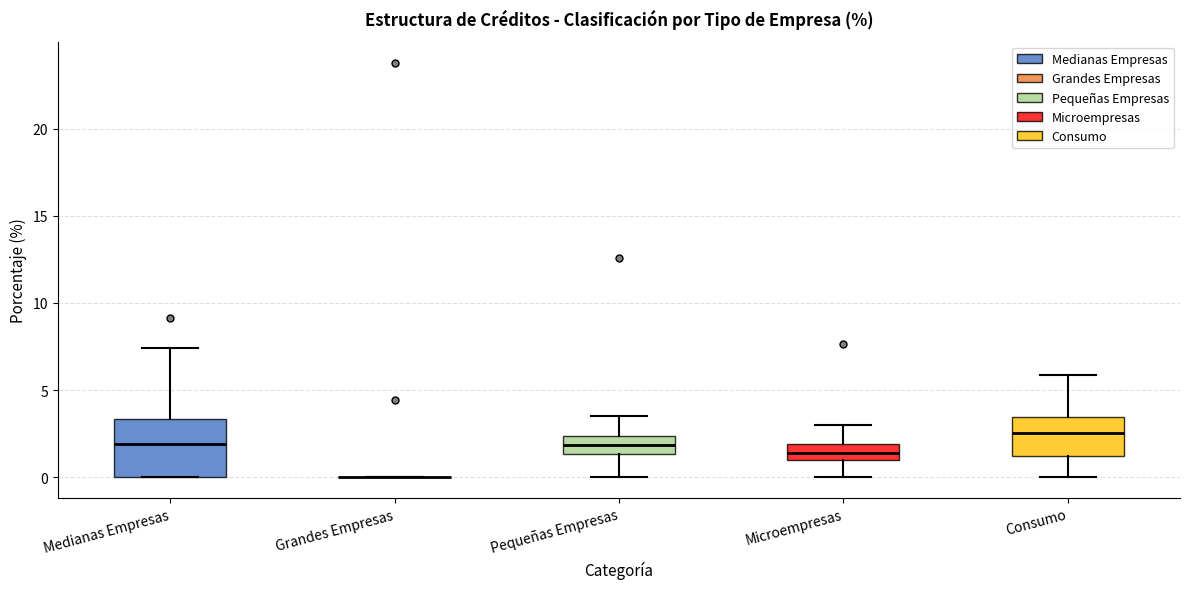

Reading left to right, read every box against the y-axis: the position of its median line, the range the box covers, and the ends of its whiskers. The values are not printed on the chart, so give them approximately, as read against the axis.

Medianas Empresas: median 2.0, box 0.0 to 3.5, whiskers 0.0 to 7.5
Grandes Empresas: box collapsed to a line at 0.0, whiskers 0.0 to 0.0
Pequeñas Empresas: median 2.0, box 1.5 to 2.5, whiskers 0.0 to 3.5
Microempresas: median 1.5, box 1.0 to 2.0, whiskers 0.0 to 3.0
Consumo: median 2.5, box 1.0 to 3.5, whiskers 0.0 to 6.0